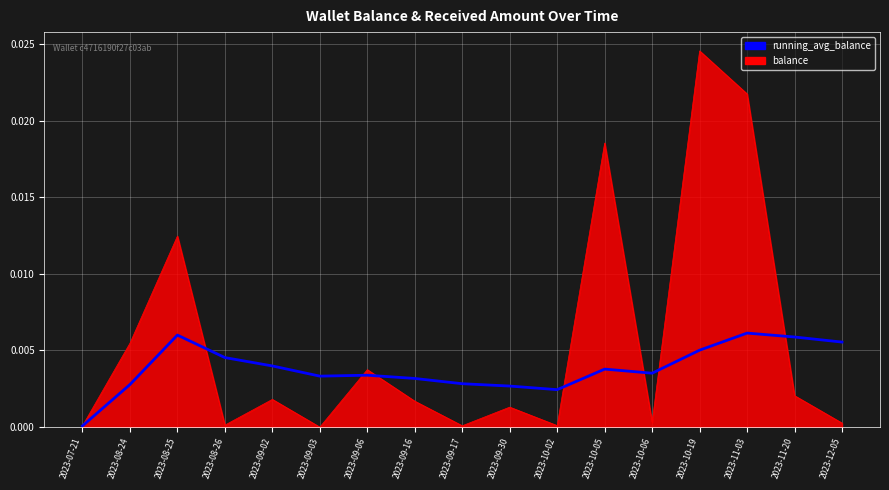

True or false: balance has a value of 0.0 at 2023-09-30.

True